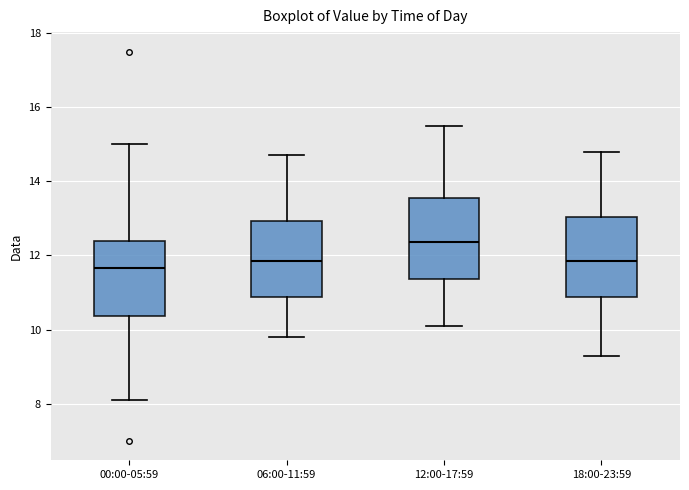

Where does the median line of the box for 06:00-11:59 sit on the y-axis? The values are not printed on the chart, so give them approximately, as read against the axis.

11.8